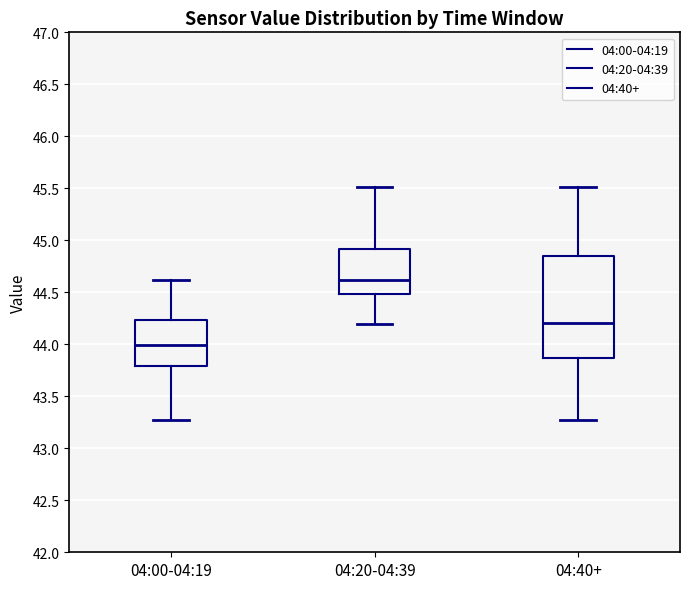

Reading left to right, transcribe this box plot: for each box, give where its median line is, the range the box spans, and where its two whiskers end, as read against the y-axis. The values are not printed on the chart, so give them approximately, as read against the axis.

04:00-04:19: median 44.00, box 43.80 to 44.25, whiskers 43.25 to 44.60
04:20-04:39: median 44.60, box 44.50 to 44.90, whiskers 44.20 to 45.50
04:40+: median 44.20, box 43.85 to 44.85, whiskers 43.25 to 45.50